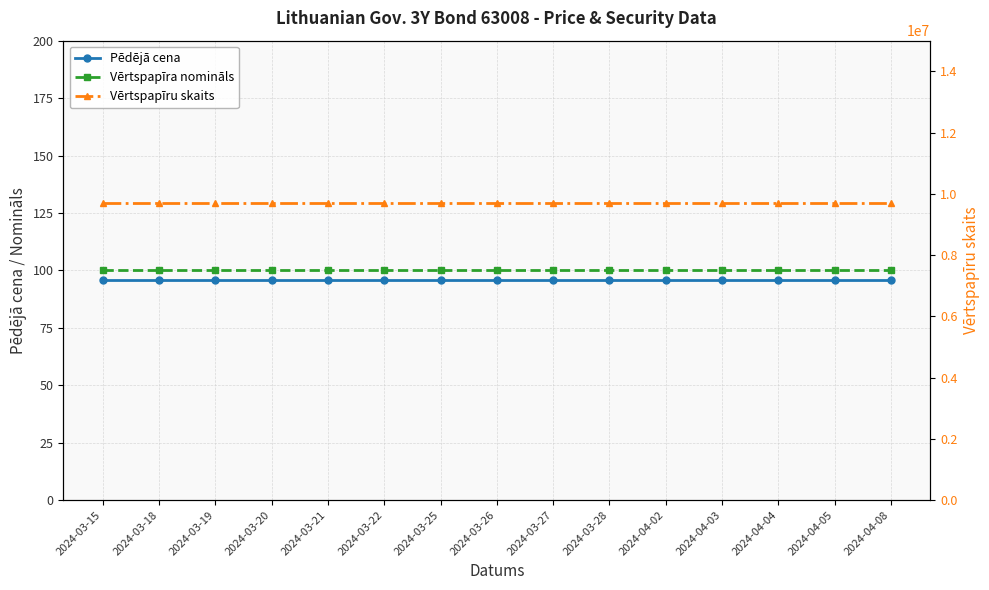

What is the spread (max minus min) of values at 2024-03-18?

9699904.1